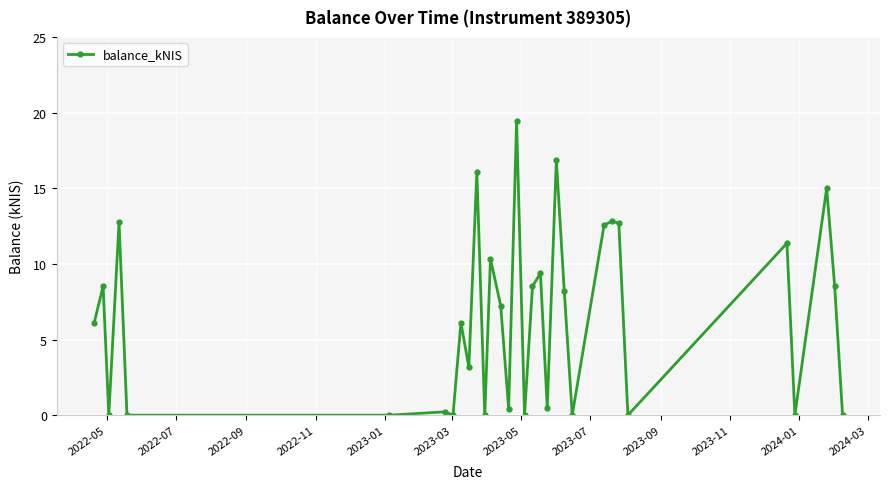

What is the greatest value displayed?

19.4